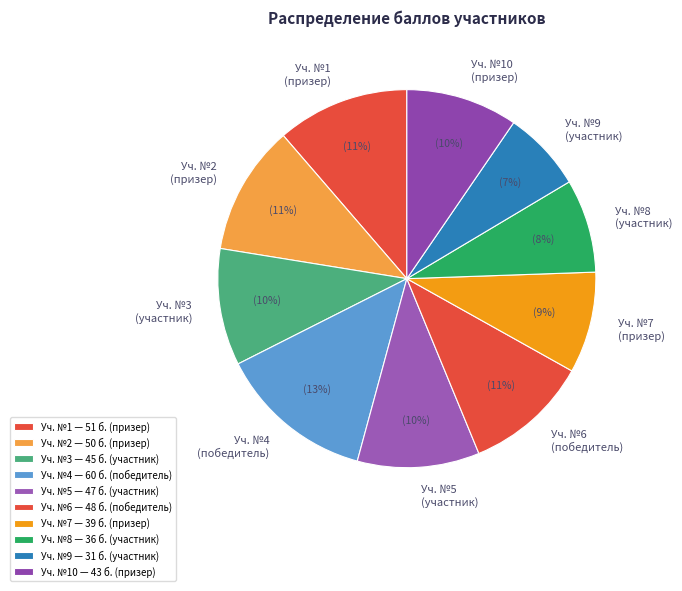

Rank the categories by value from lowest to highest.

9, 8, 7, 10, 3, 5, 6, 2, 1, 4